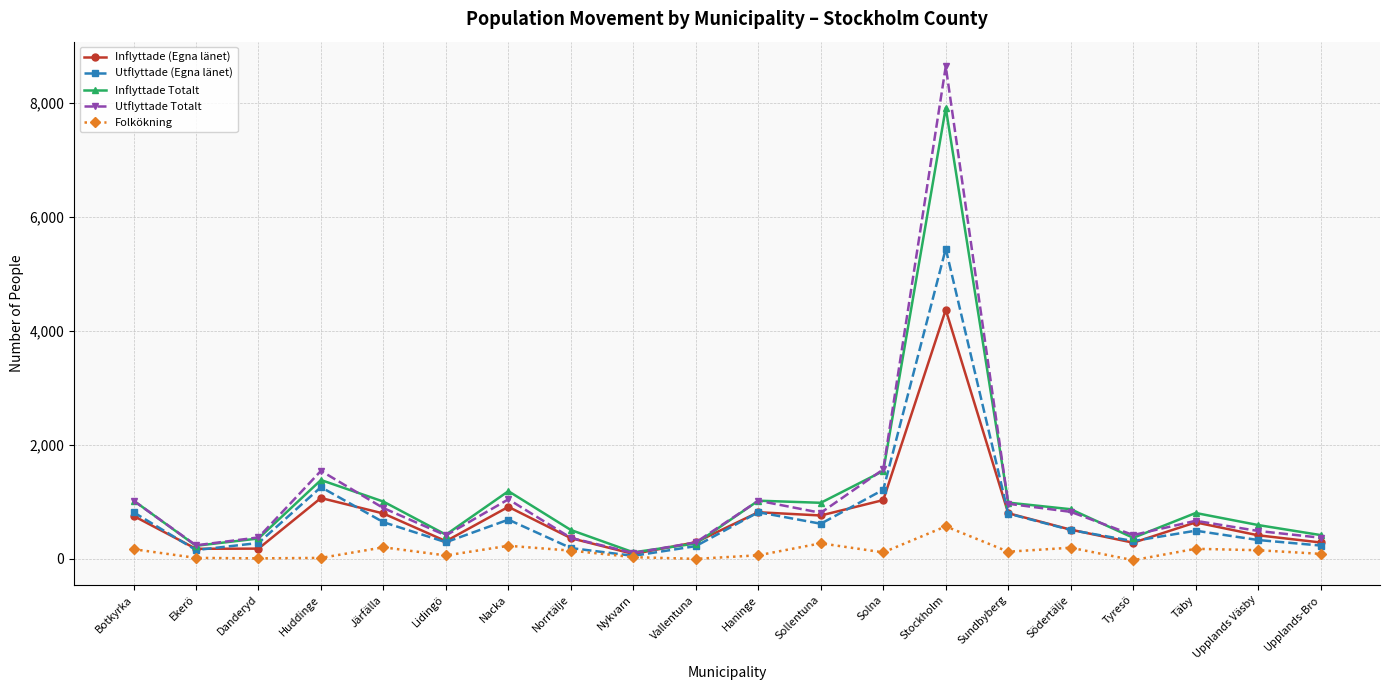

At which category is the sum across all series the highest?

Stockholm